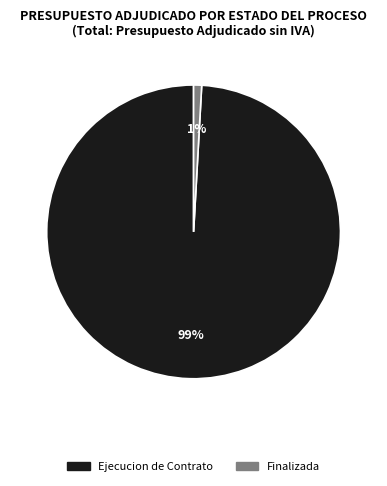

To the nearest percent, what is the average slice percentage?

50%